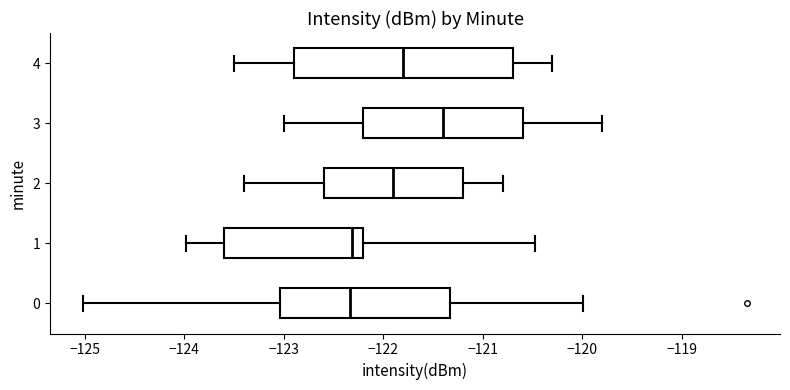

Which box is the widest, from its left edge to its right edge?

4